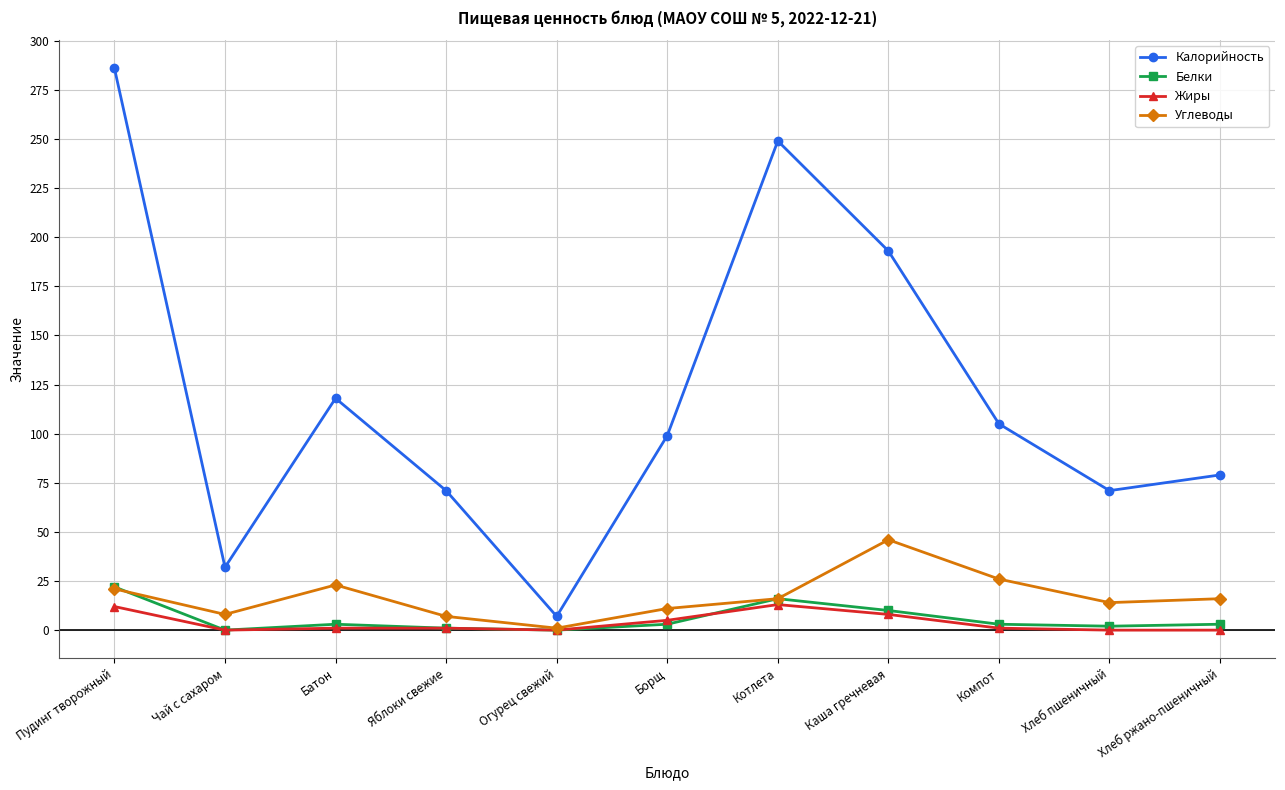

What value does the Углеводы series have at Хлеб ржано-пшеничный, to the nearest 10?

20